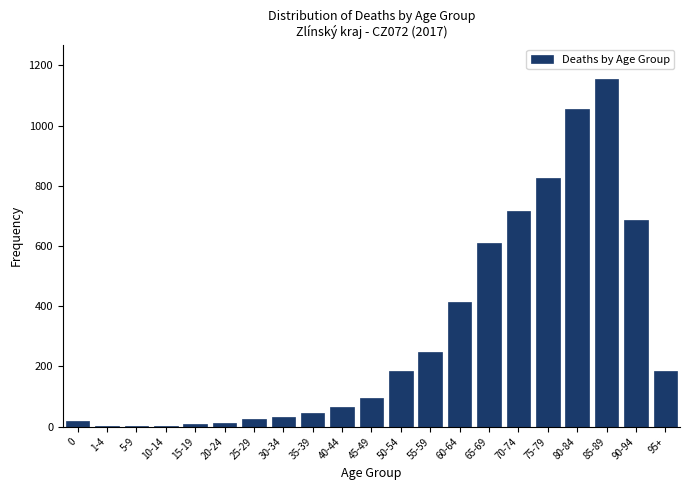

Which category has the highest value across all series?

85-89